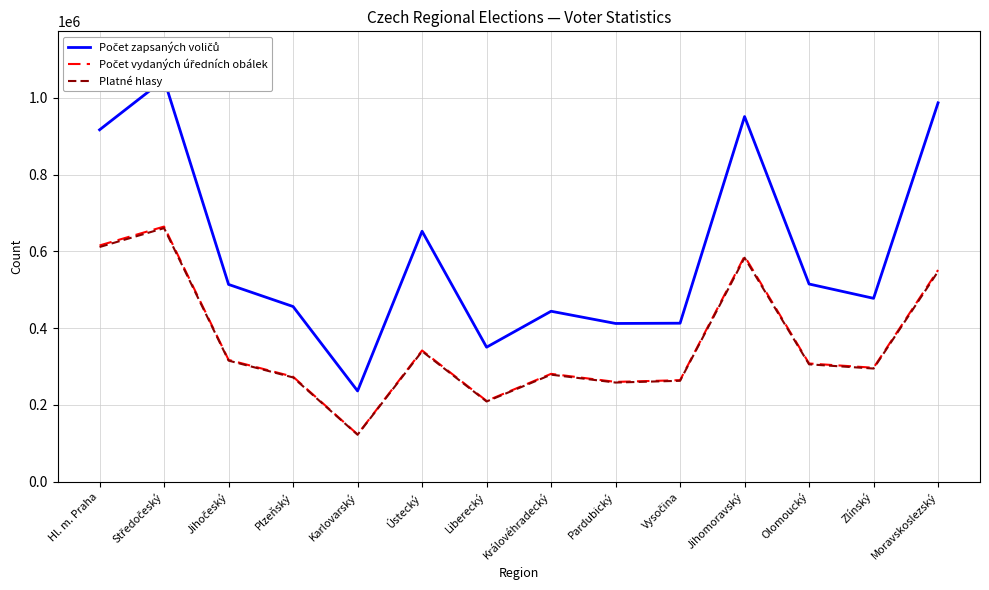

True or false: Počet vydaných úředních obálek and Počet zapsaných voličů intersect in this chart.

False